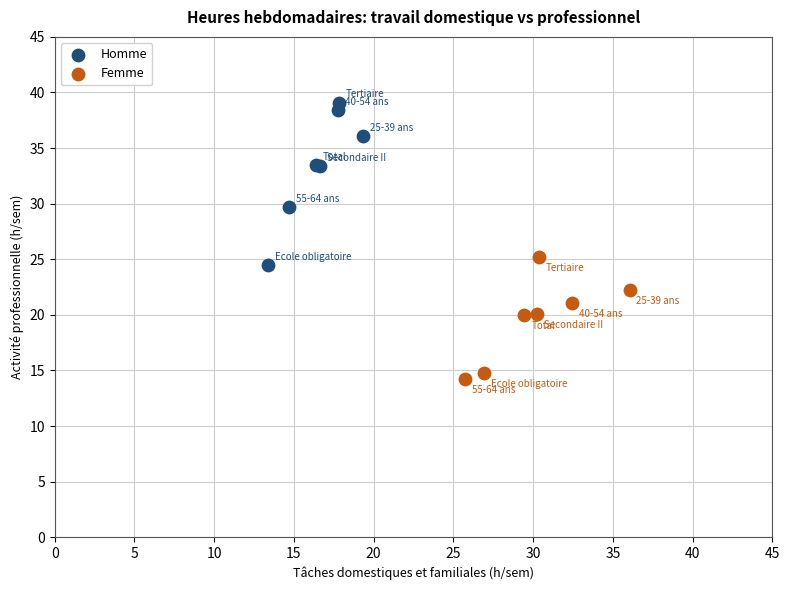

Which series has the widest spread of Y values?

Homme